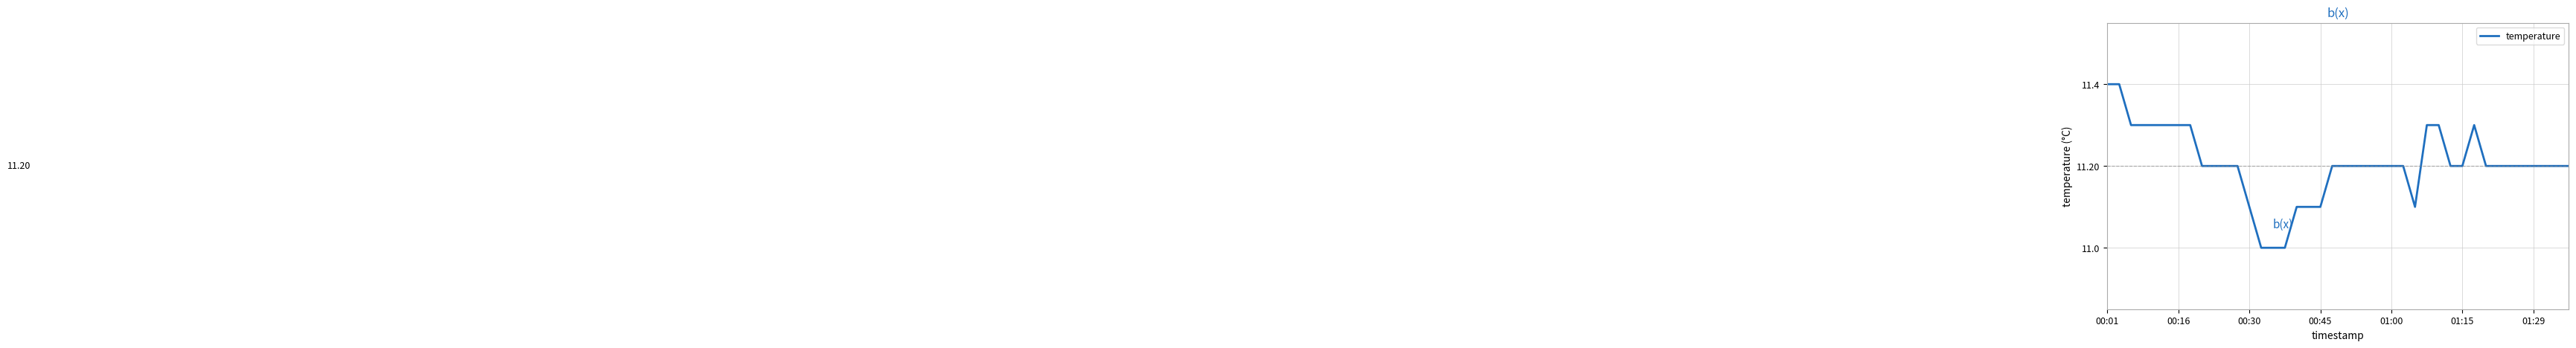

How many lines are shown in the chart?

1